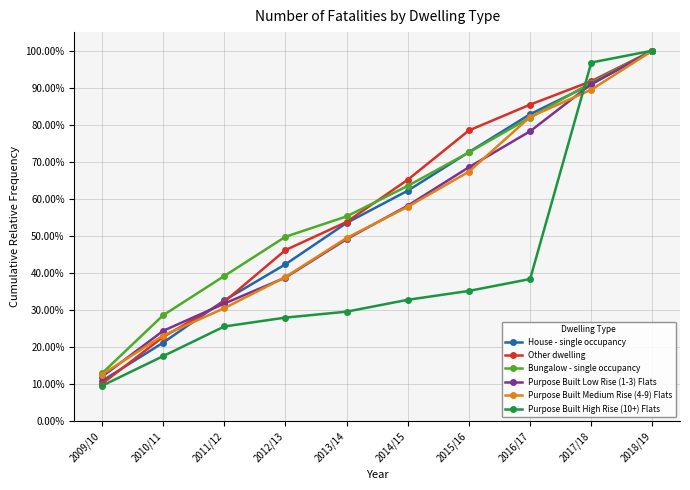

How many data points in House - single occupancy are less than 62?

5